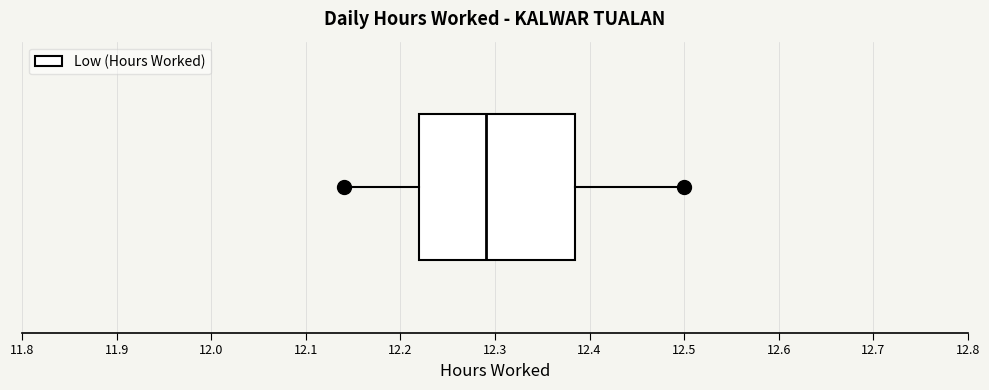

Read this box plot against the x-axis: the position of the median line, the range covered by the box, and the ends of both whiskers. The values are not printed on the chart, so give them approximately, as read against the axis.

median 12.29, box 12.22 to 12.39, whiskers 12.14 to 12.50